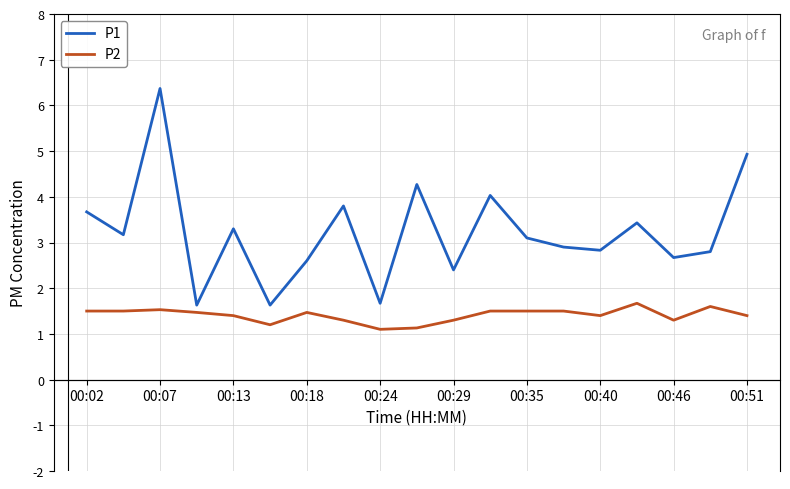

Which series has the largest range (max minus min)?

P1